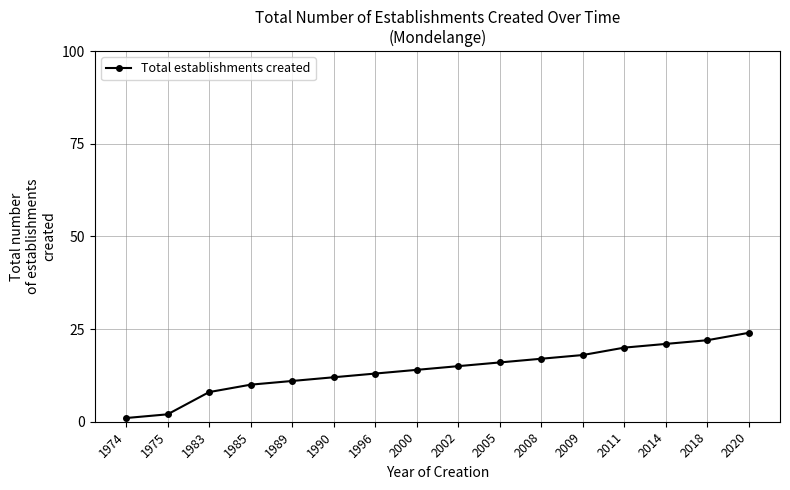

Reading right to left, transcribe all the data shown in this chart.

24	22	21	20	18	17	16	15	14	13	12	11	10	8	2	1